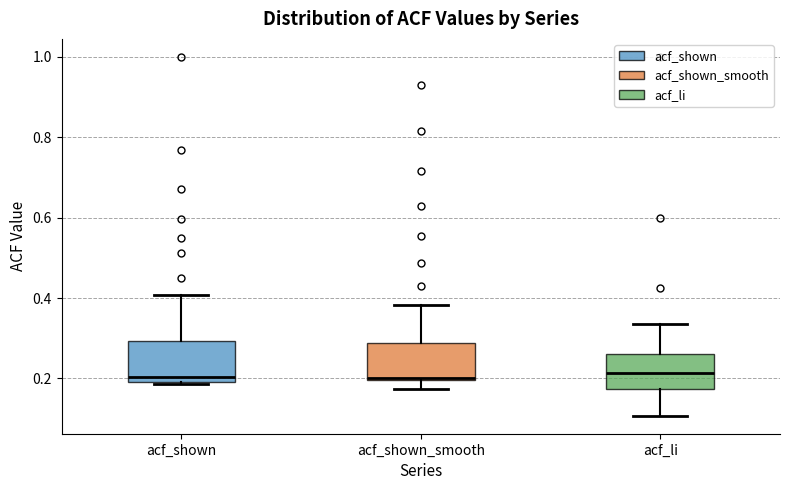

Reading left to right, transcribe this box plot: for each box, give where its median line is, the range the box spans, and where its two whiskers end, as read against the y-axis. The values are not printed on the chart, so give them approximately, as read against the axis.

acf_shown: median 0.20 (just above the box's lower edge), box 0.20 to 0.30, whiskers 0.18 to 0.40
acf_shown_smooth: median 0.20, box 0.20 to 0.28, whiskers 0.18 to 0.38
acf_li: median 0.22, box 0.18 to 0.26, whiskers 0.10 to 0.34